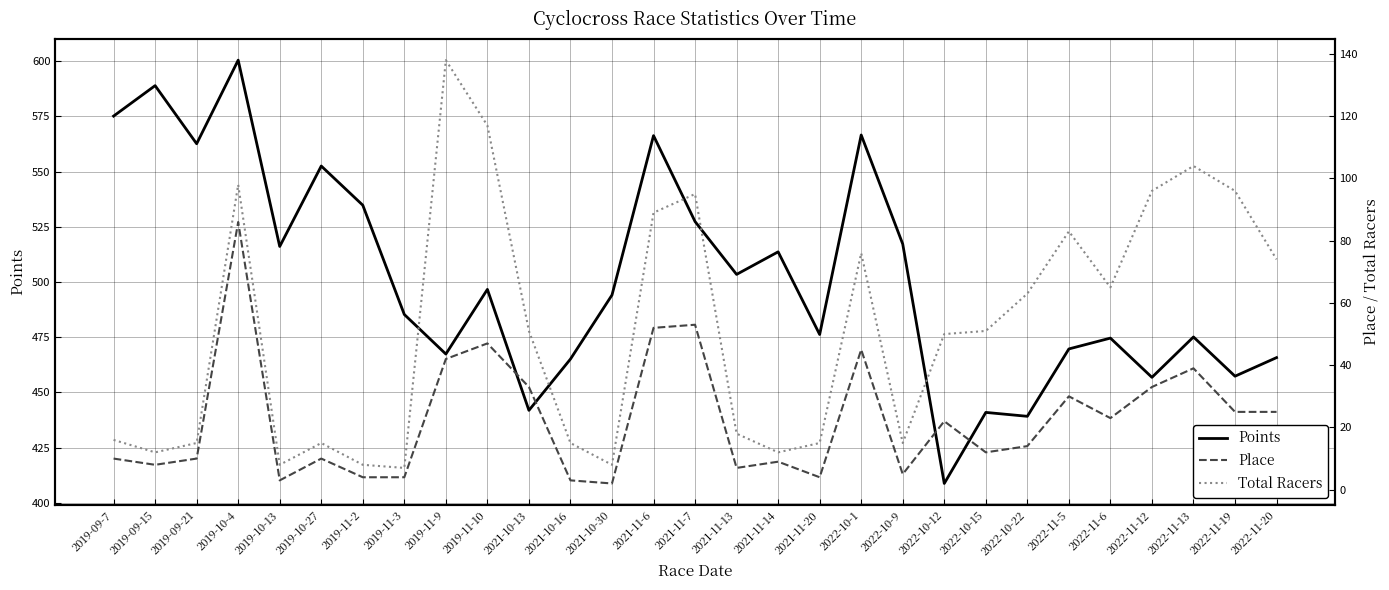

True or false: Place and Total Racers intersect in this chart.

False